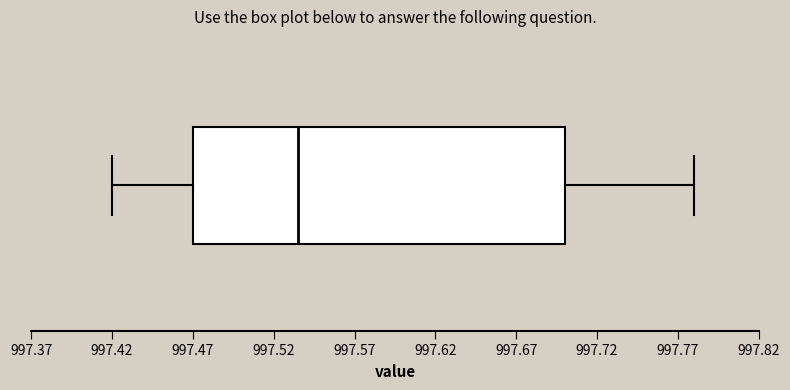

Transcribe this box plot: give where the median line is, the range the box spans, and where the two whiskers end, as read against the x-axis. The values are not printed on the chart, so give them approximately, as read against the axis.

median 997.535, box 997.470 to 997.700, whiskers 997.420 to 997.780